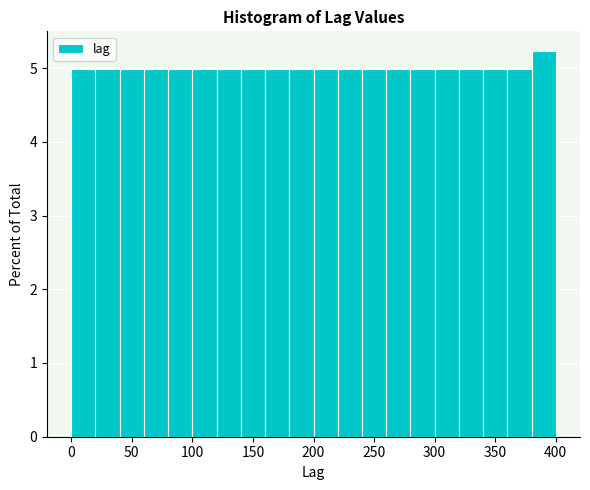

Over which range of the x-axis is the bar tallest?

380 to 400